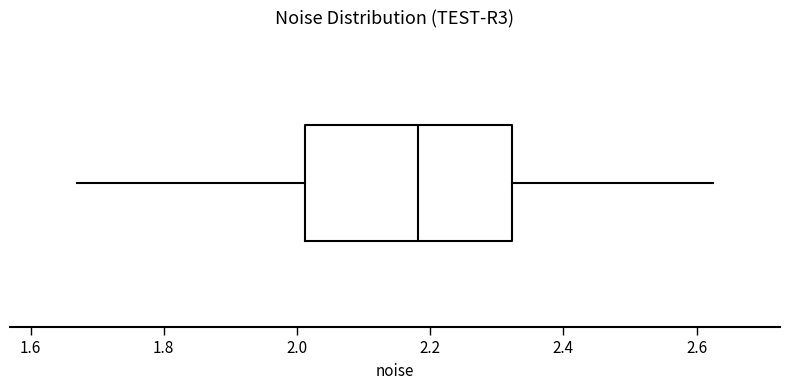

Where is the left edge of the box on the x-axis? The values are not printed on the chart, so give them approximately, as read against the axis.

2.02